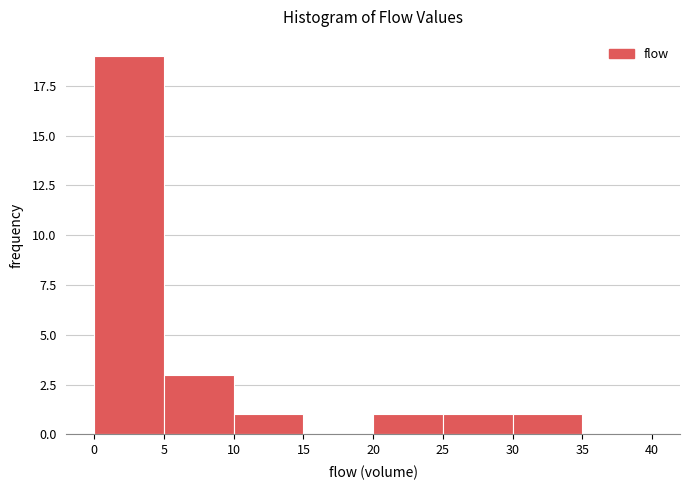

Which range on the x-axis has the tallest bar?

0 to 5